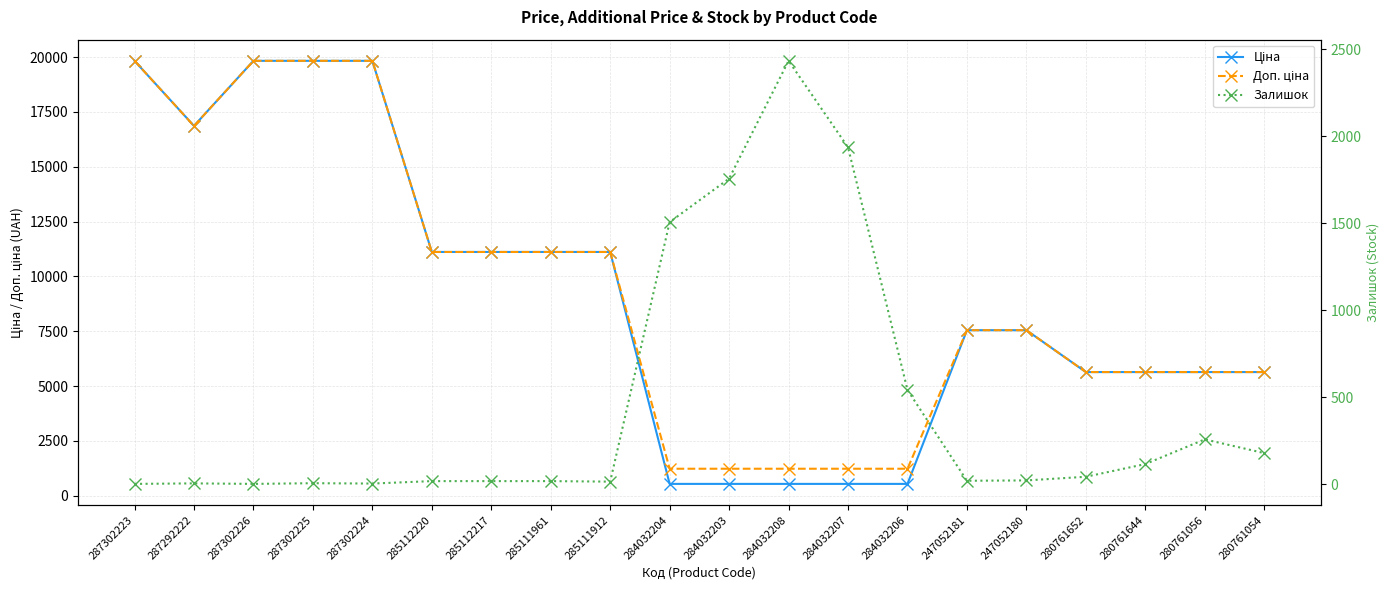

What position from the left is 280761054?

20